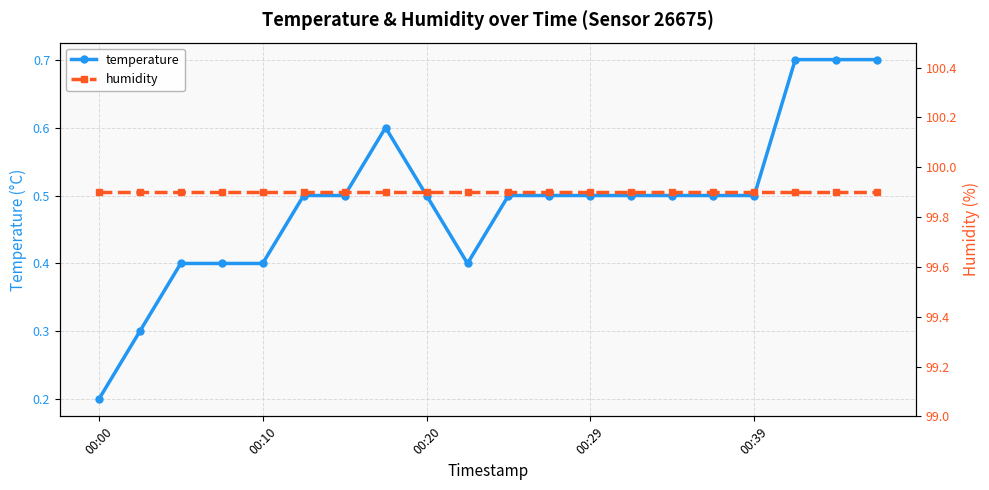

The temperature series shows 0.8 at 00:20. True or false?

False